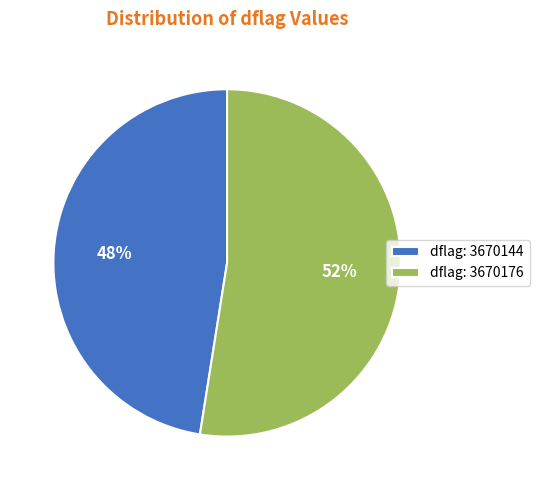

The dflag: 3670176 slice represents 60% of the pie. True or false?

False